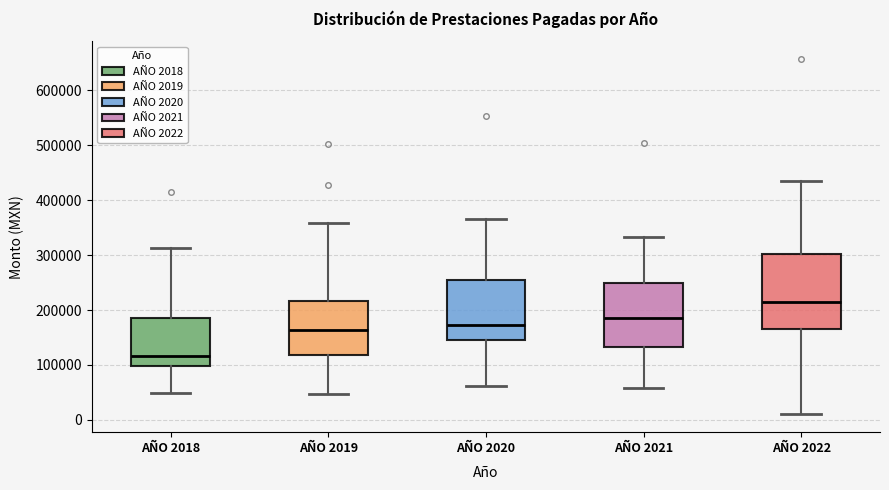

Reading left to right, read every box against the y-axis: the position of its median line, the range the box covers, and the ends of its whiskers. The values are not printed on the chart, so give them approximately, as read against the axis.

AÑO 2018: median 120000, box 100000 to 190000, whiskers 50000 to 310000
AÑO 2019: median 160000, box 120000 to 220000, whiskers 50000 to 360000
AÑO 2020: median 170000, box 150000 to 250000, whiskers 60000 to 370000
AÑO 2021: median 190000, box 130000 to 250000, whiskers 60000 to 330000
AÑO 2022: median 210000, box 170000 to 300000, whiskers 10000 to 430000